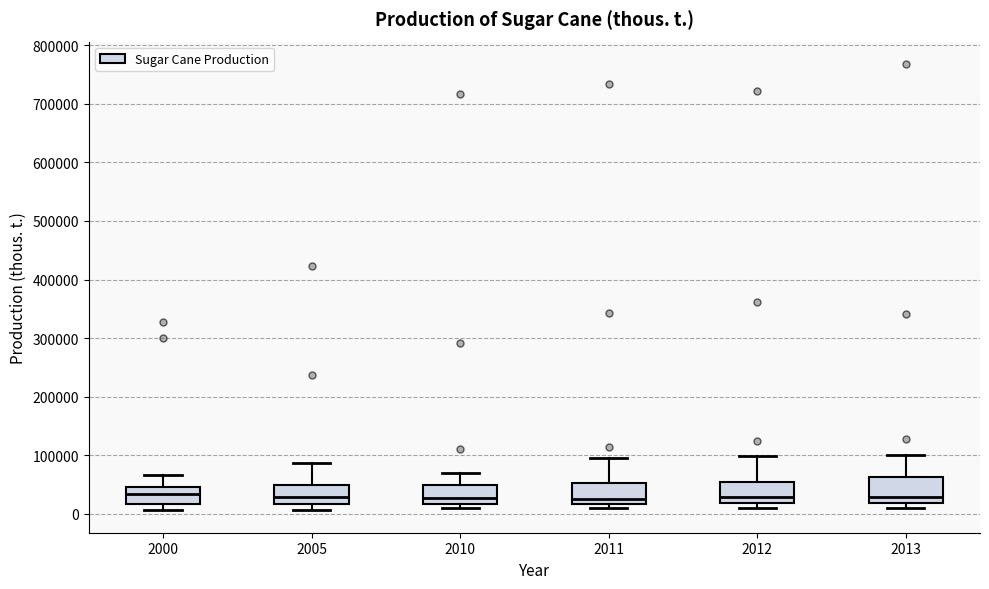

Where does the upper whisker of the box at x = 2013 end on the y-axis? The values are not printed on the chart, so give them approximately, as read against the axis.

100000